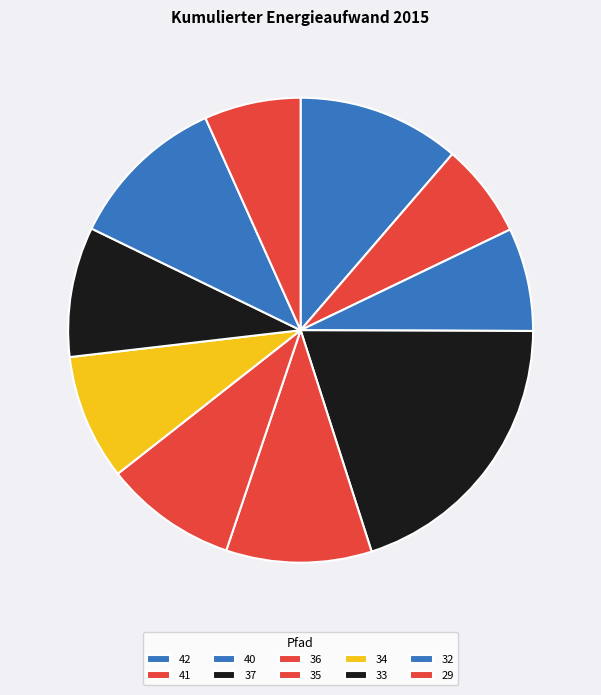

Between 41 and 33, which is larger?

33